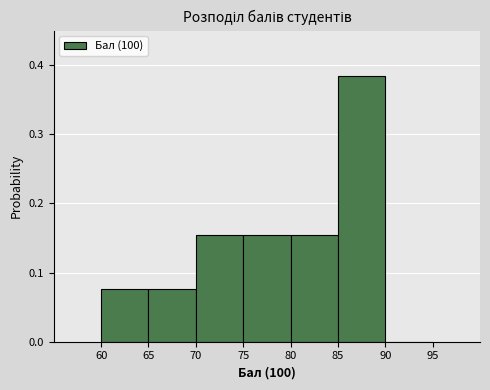

How tall is the bar that spans 85 to 90 on the x-axis? The values are not printed on the chart, so give them approximately, as read against the axis.

0.38